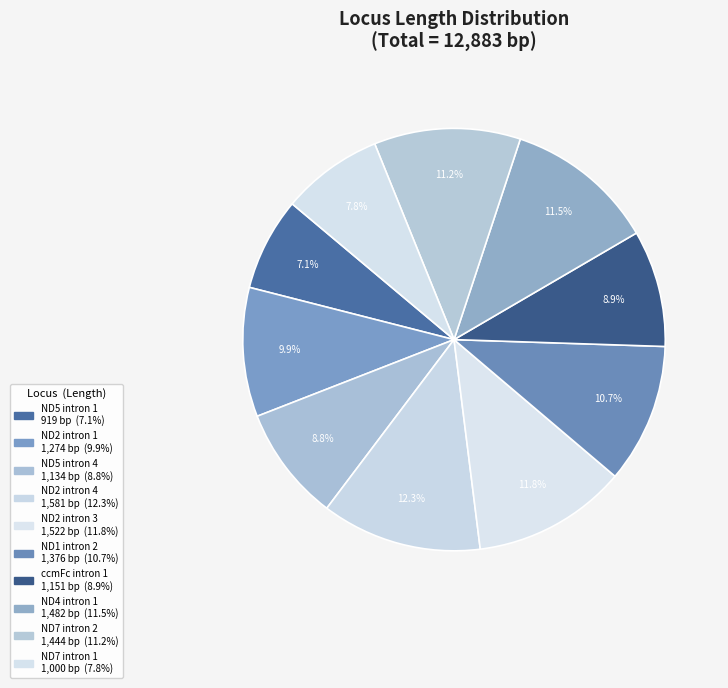

Is there a majority slice in this chart?

No